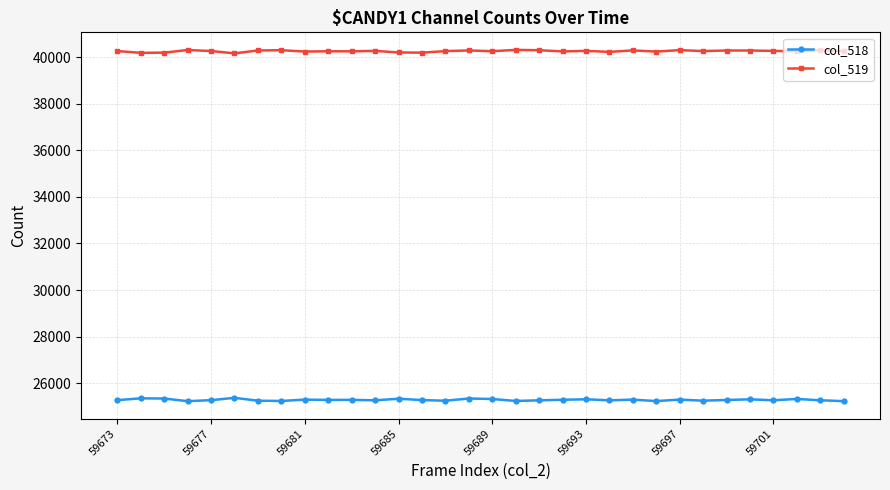

In col_519, how many points are lower than both neighbors (excluding endpoints)?

11